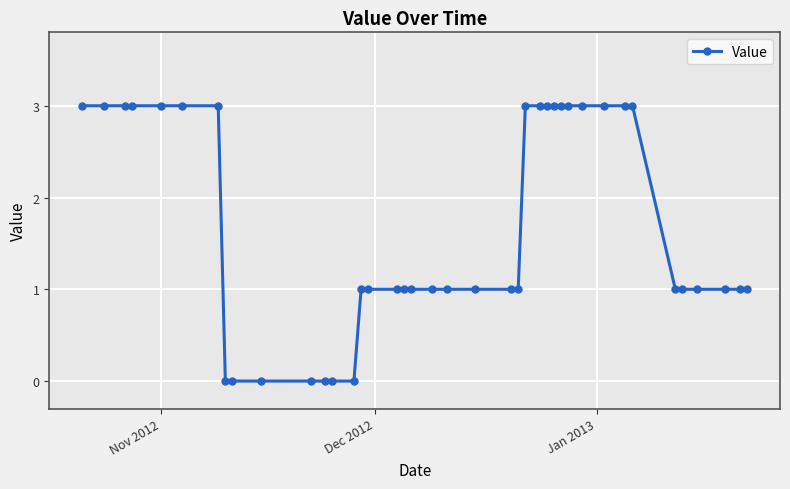

What is the sum of all values?

67